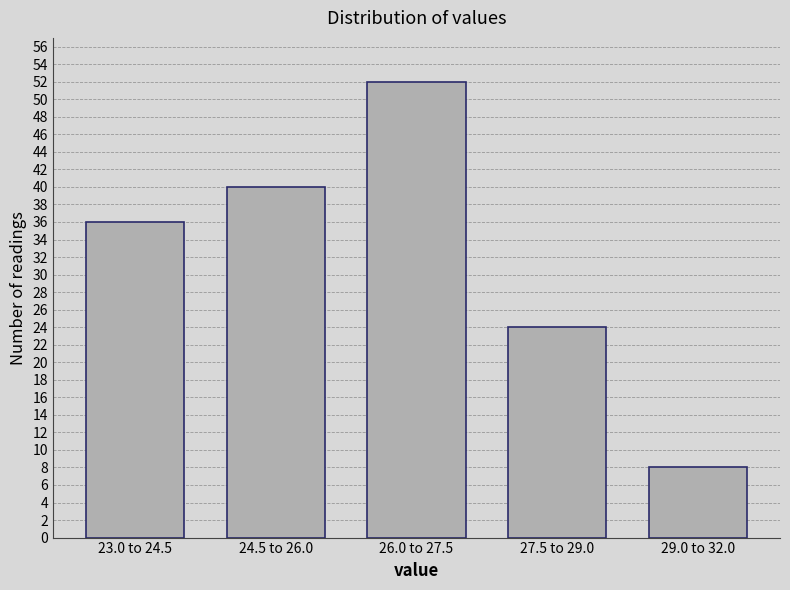

Reading left to right, what are all the values shown in this chart?

23.0 to 24.5=36	24.5 to 26.0=40	26.0 to 27.5=52	27.5 to 29.0=24	29.0 to 32.0=8